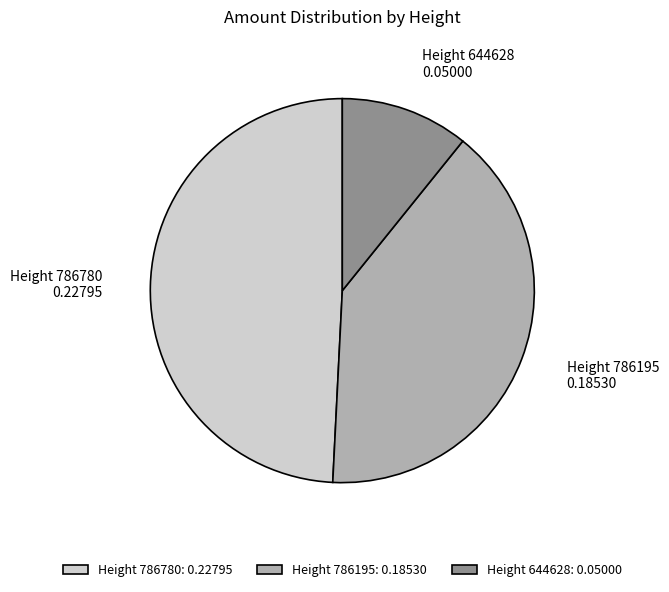

Is there a majority slice in this chart?

No